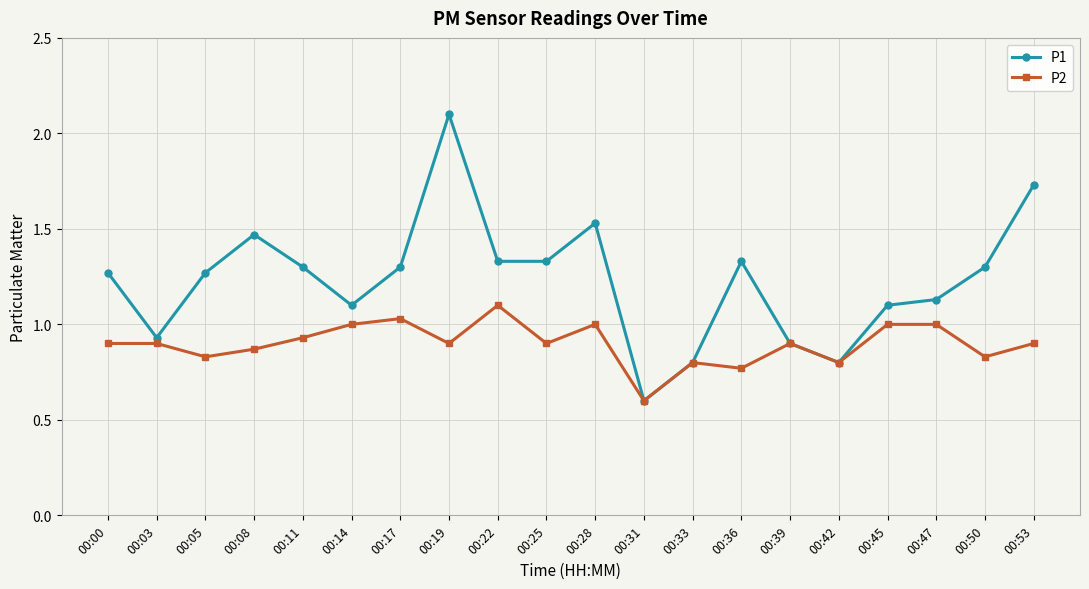

What are all the series names shown in the legend?

P1, P2